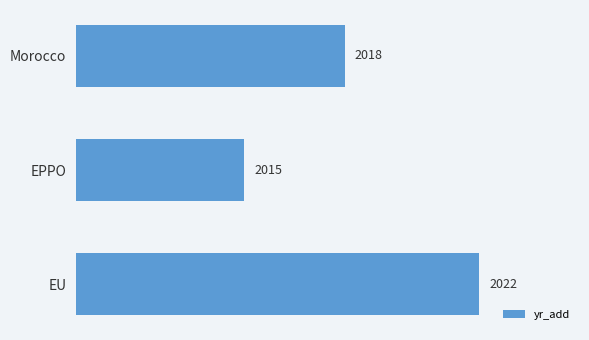

Approximately how many times larger is the value at EPPO compared to EU?

1.0